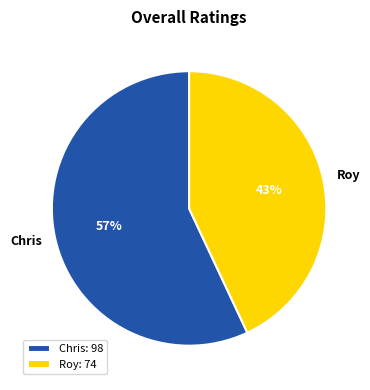

To the nearest percent, what is the difference between the Chris and Roy slice percentages?

14%